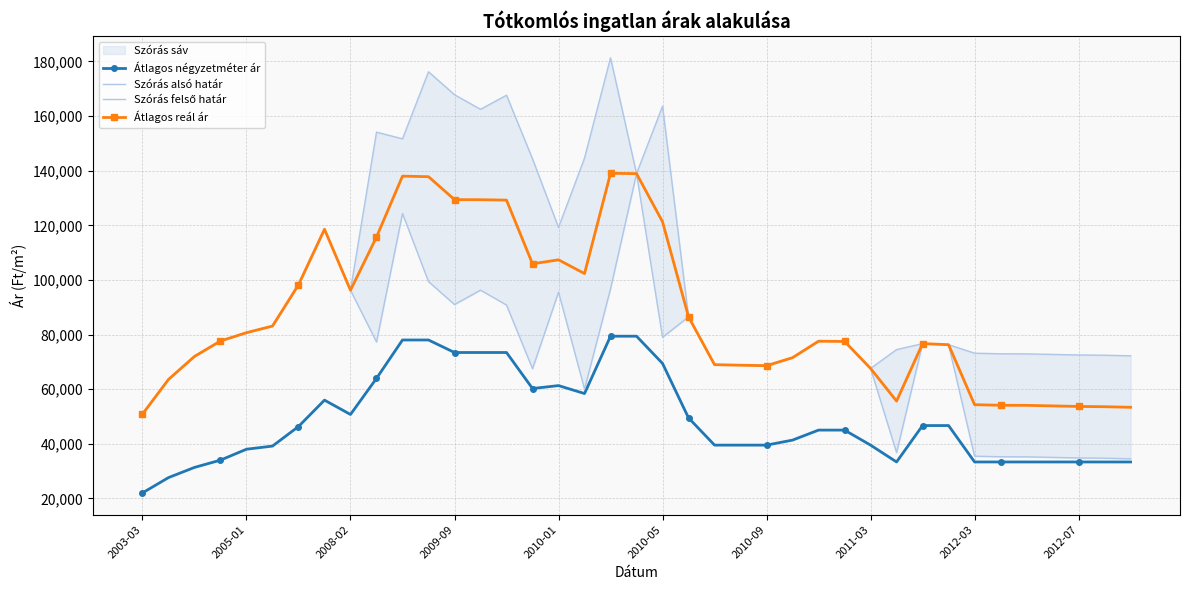

Which series changed the most between 14 and 15?

Szórás alsó határ